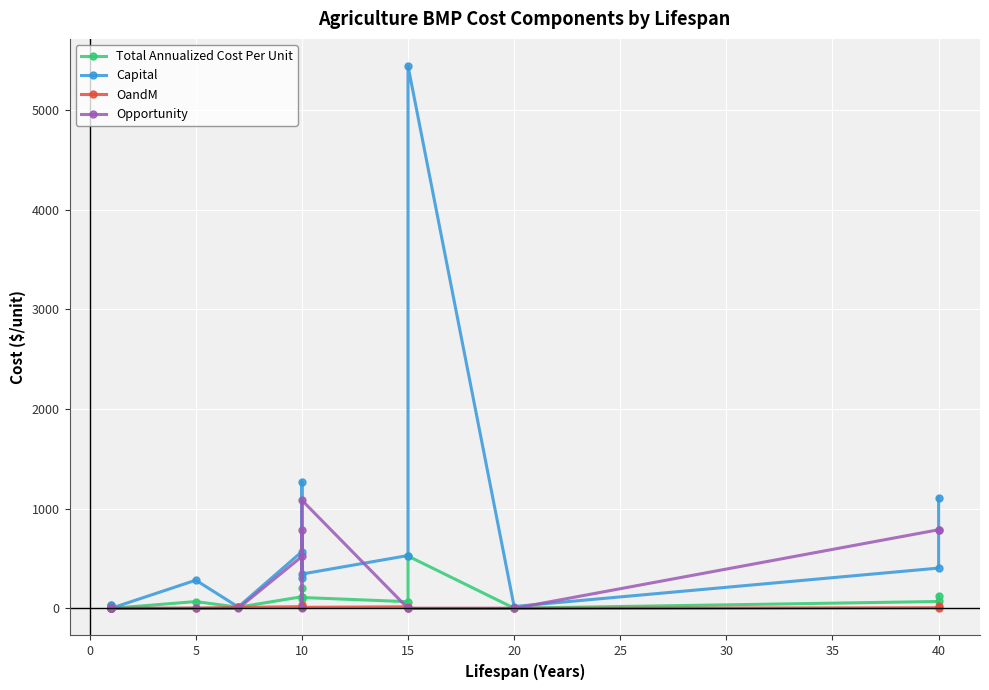

Which series has the widest spread of values?

Capital